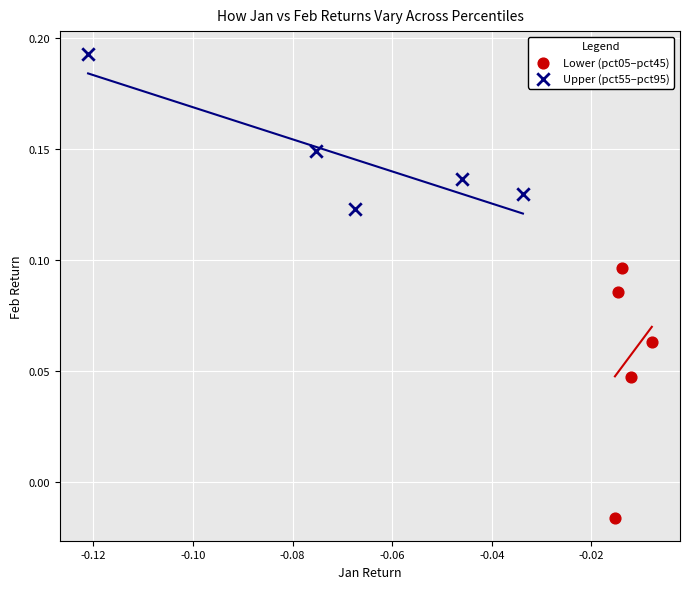

Which series reaches the minimum Y coordinate?

Lower (pct05–pct45)